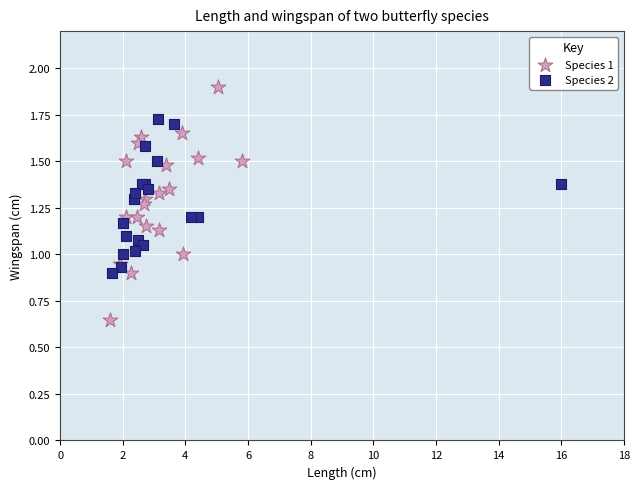

Which series contains the lowest Y value?

Species 1